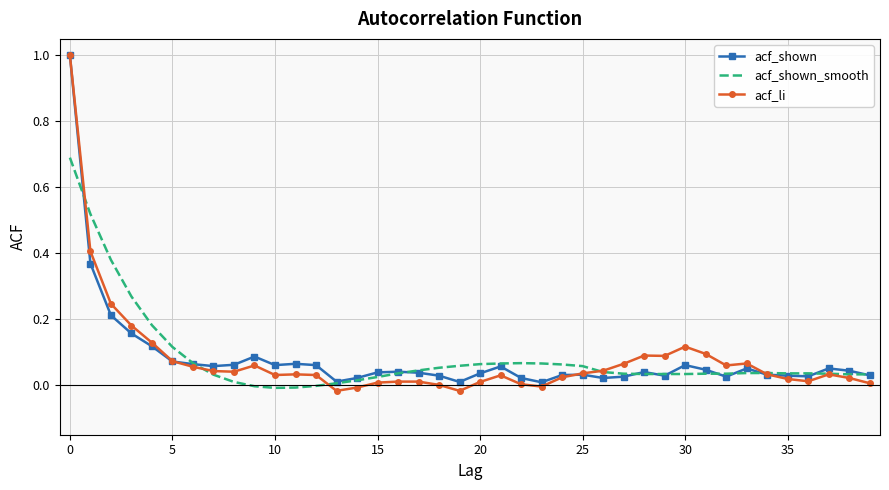

What is the maximum value for acf_li?

1.0